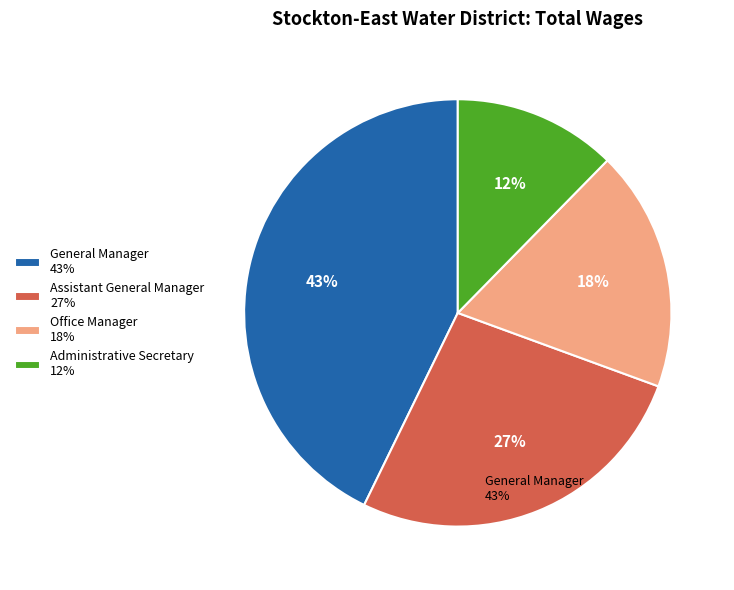

To the nearest percent, what is the average slice percentage?

25%